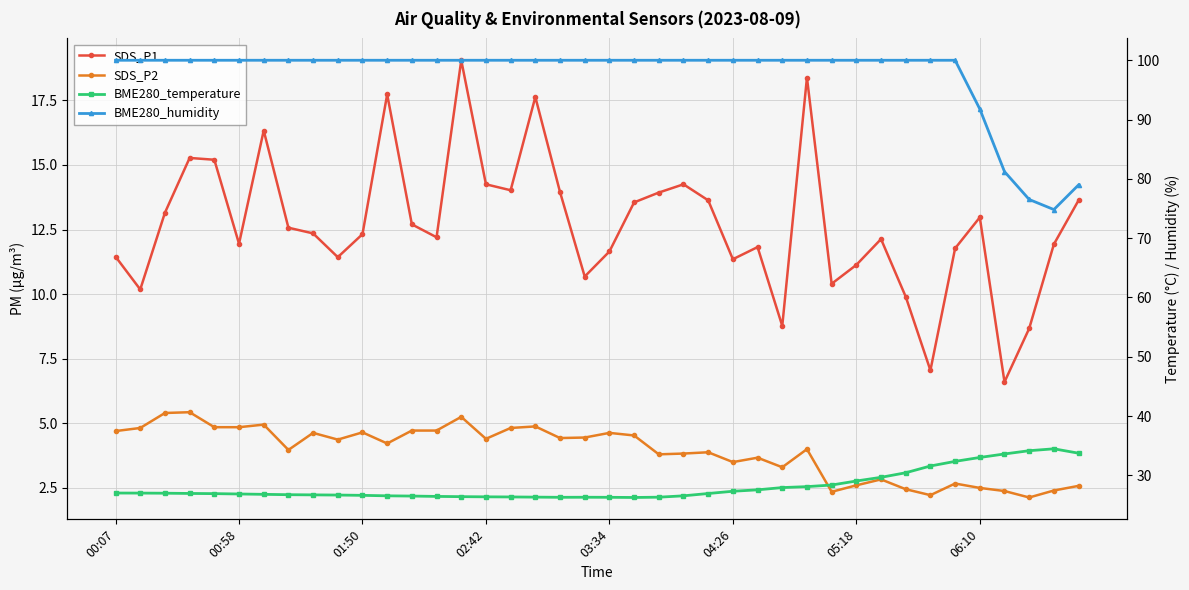

What is the average value of the BME280_humidity series?

97.6